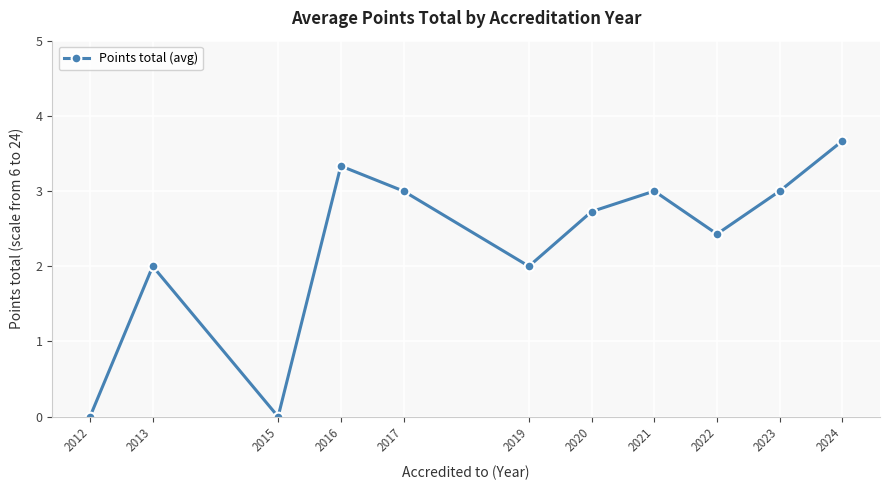

Reading left to right, what are all the values shown in this chart?

2012=0.0	2013=2.0	2015=0.0	2016=3.3	2017=3.0	2019=2.0	2020=2.7	2021=3.0	2022=2.4	2023=3.0	2024=3.7